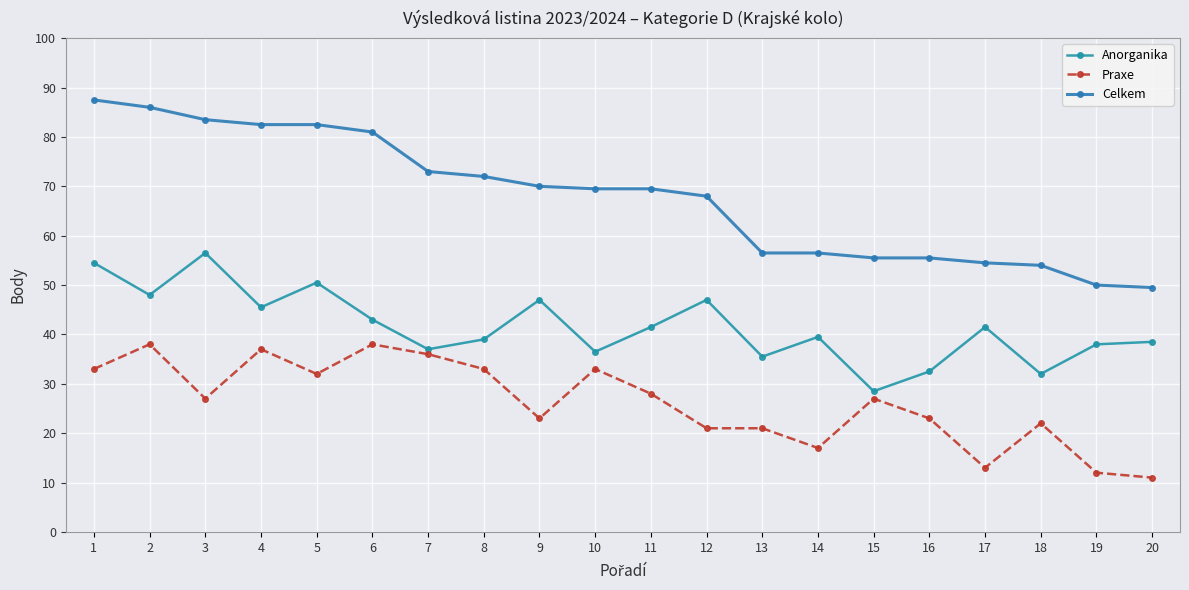

How many lines are shown in the chart?

3